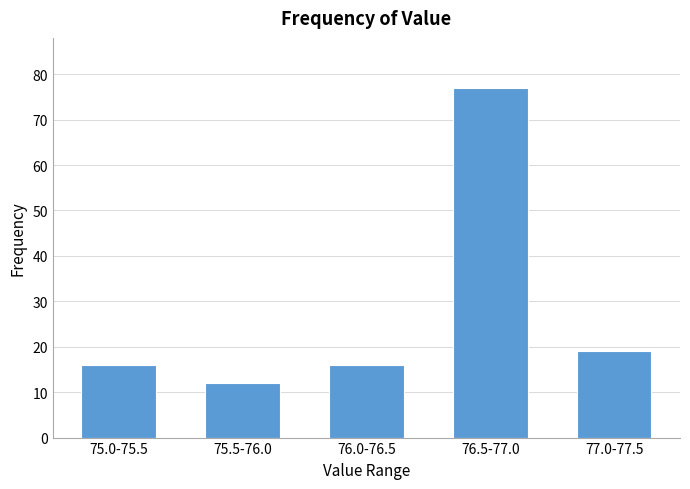

Reading left to right, extract all data points from this chart.

16	12	16	77	19